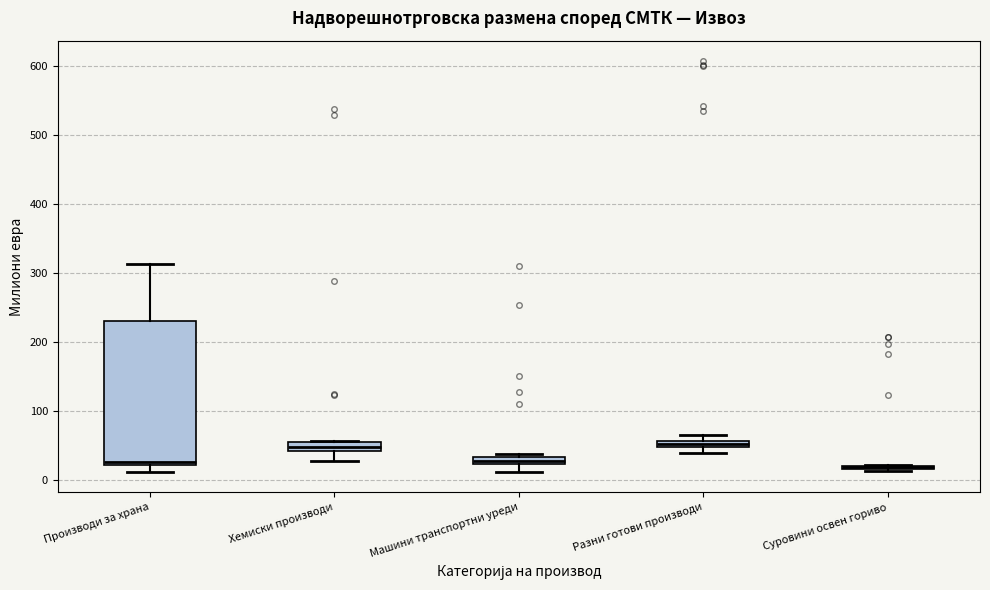

Which box is the tallest, from its lower edge to its upper edge?

Производи за храна